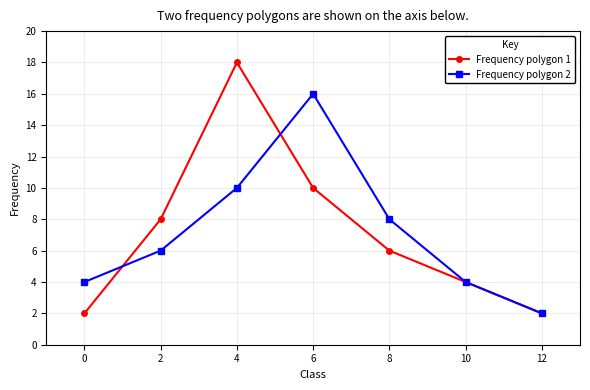

Which series has the widest spread of values?

Frequency polygon 1